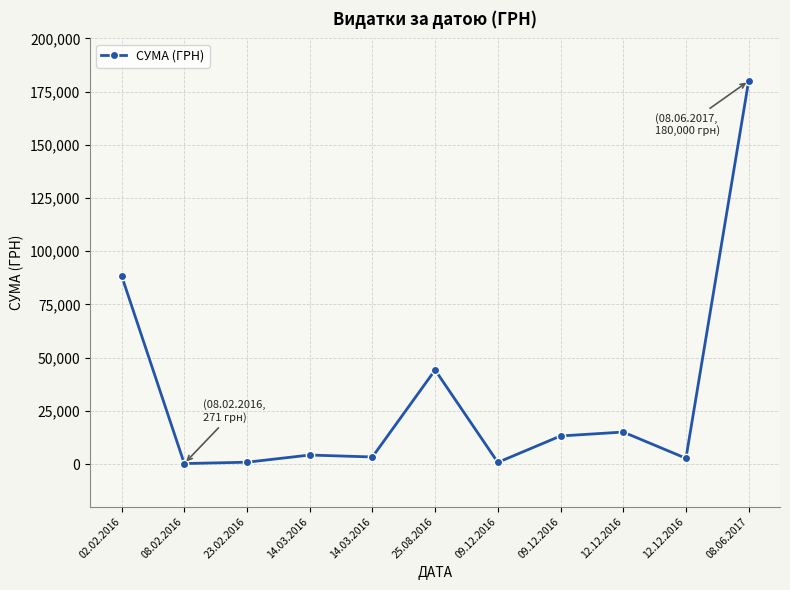

How many values are below 4274?

5